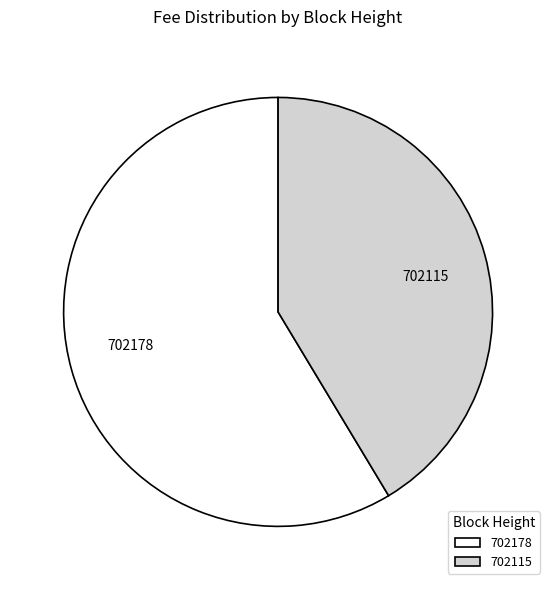

Which has a higher value, 702115 or 702178?

702178